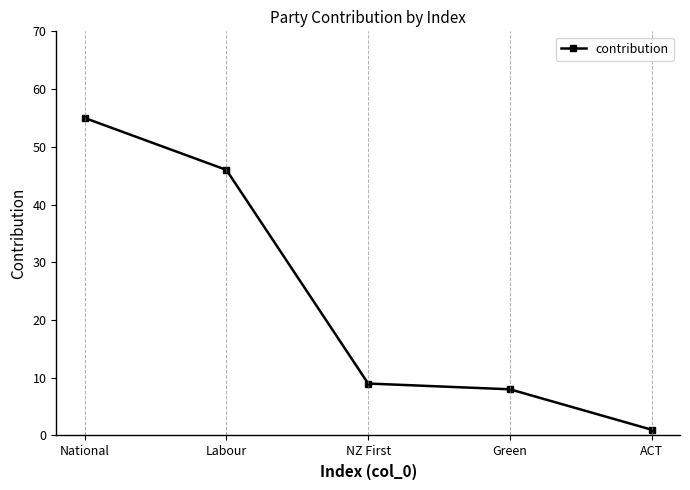

Reading left to right, list all the values displayed in this chart.

National=55	Labour=46	NZ First=9	Green=8	ACT=1